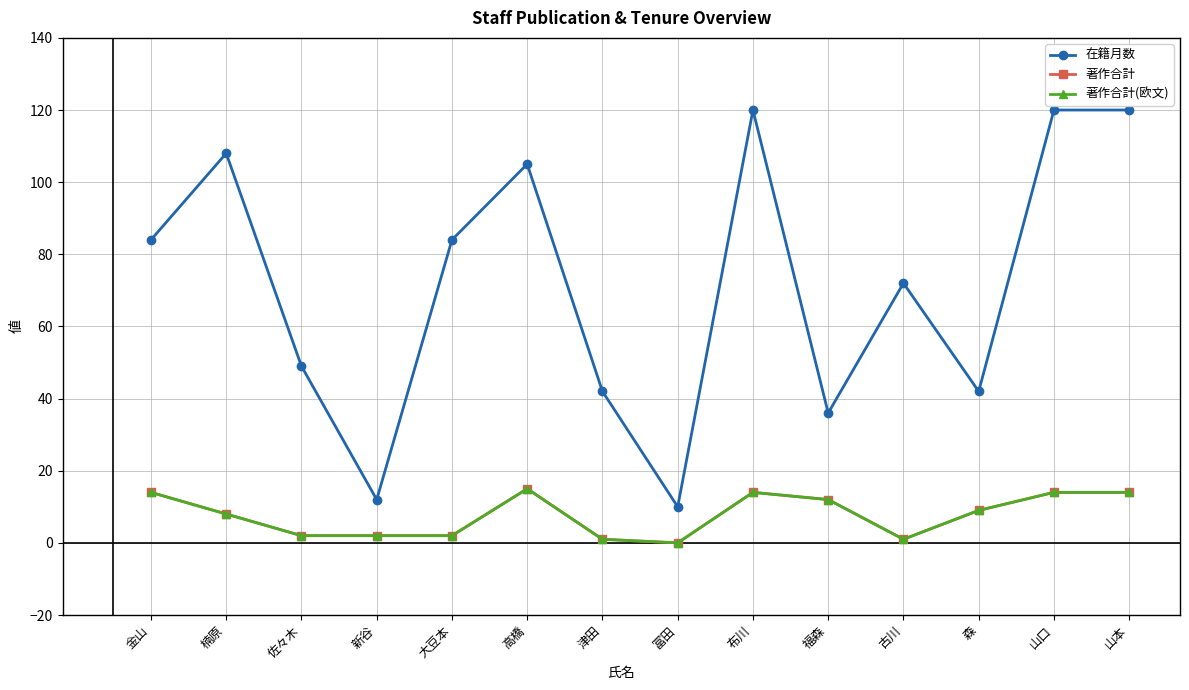

True or false: 在籍月数 and 著作合計(欧文) cross at least once.

False